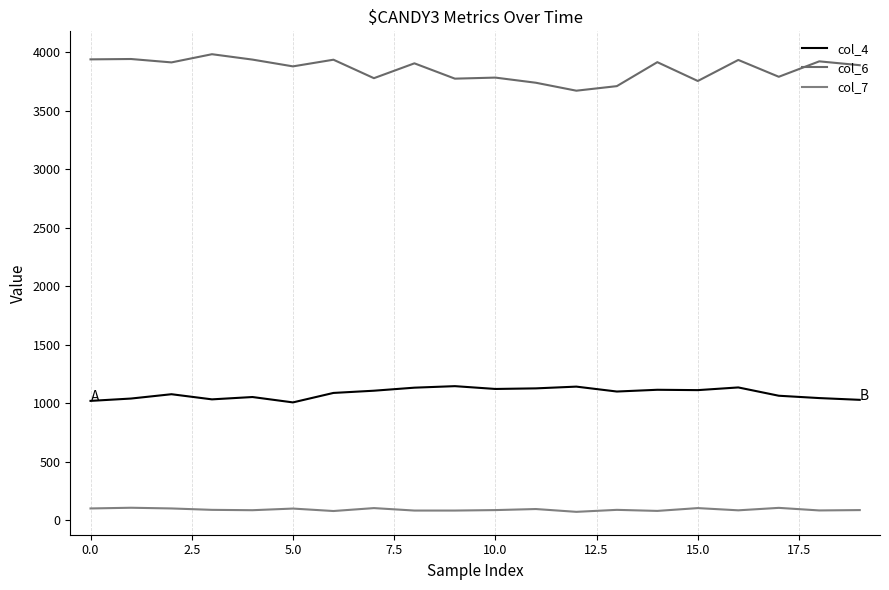

Does the chart display data point markers on the line(s)?

No